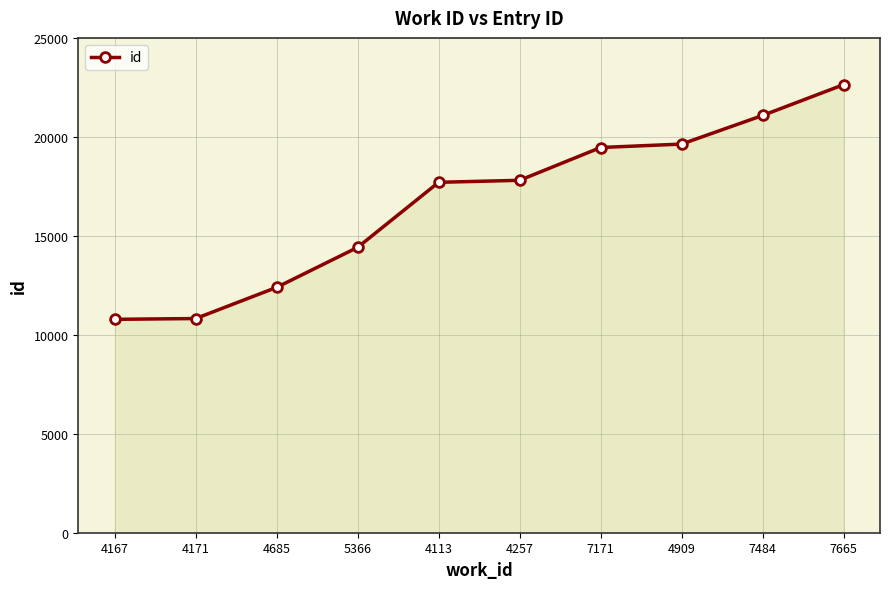

What is the difference between the second highest and minimum values?

10300